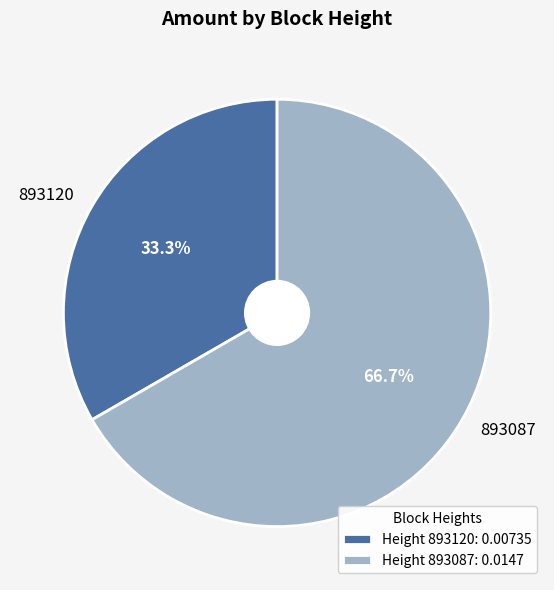

How many slices are in this pie chart?

2